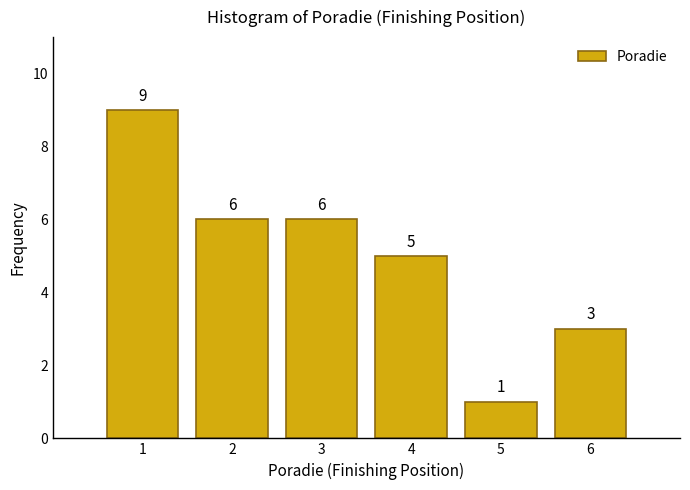

Reading left to right, what are all the values shown in this chart?

1=9	2=6	3=6	4=5	5=1	6=3